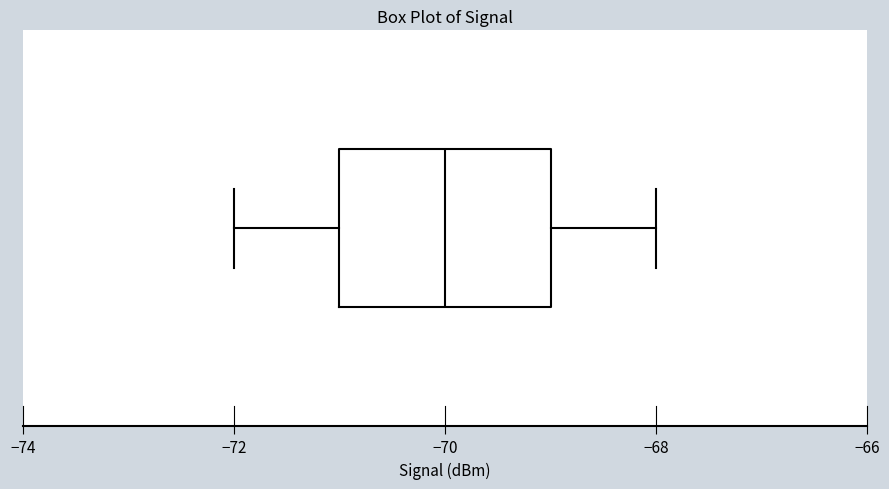

Where does the left whisker of the box end on the x-axis? The values are not printed on the chart, so give them approximately, as read against the axis.

-72